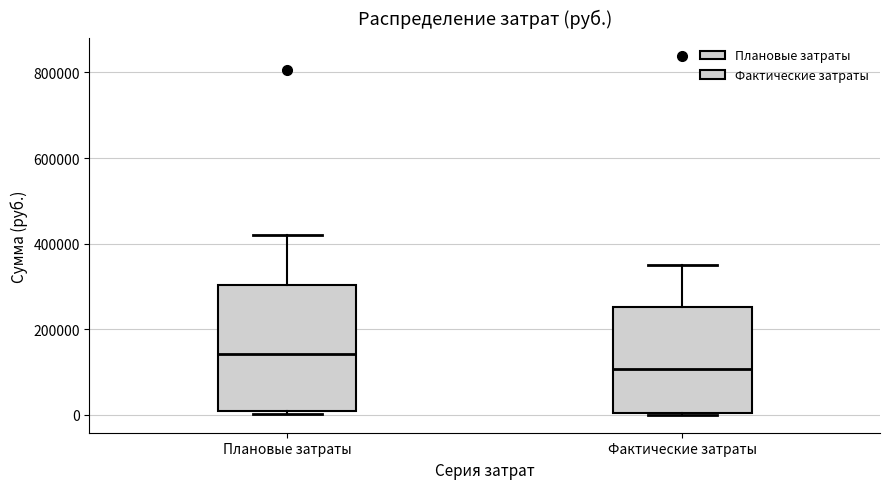

Which box's median line is the lowest?

Фактические затраты